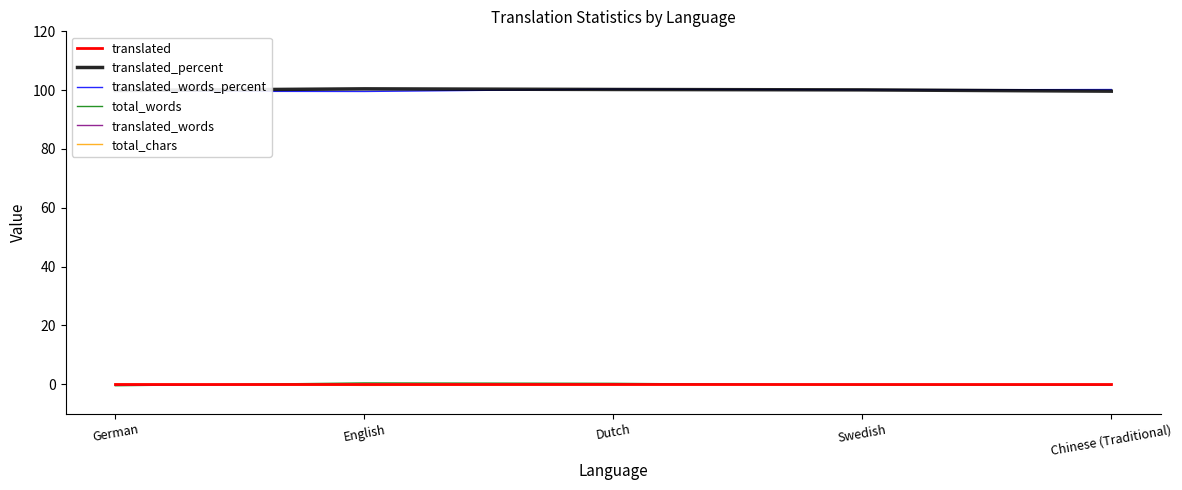

Count the number of data series in this chart.

6